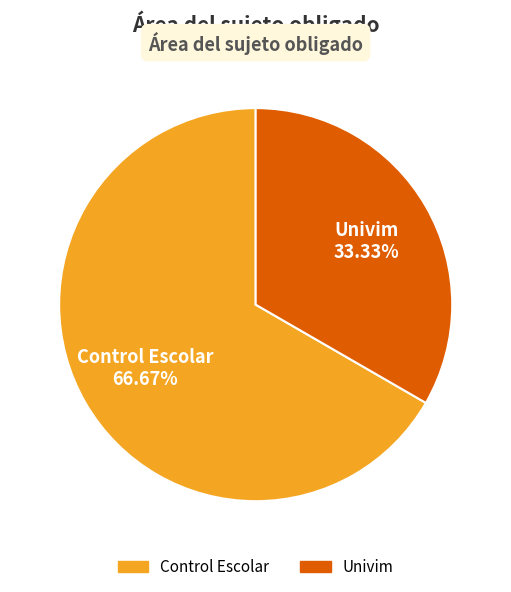

To the nearest percent, what is the difference between the Univim and Control Escolar slice percentages?

33%